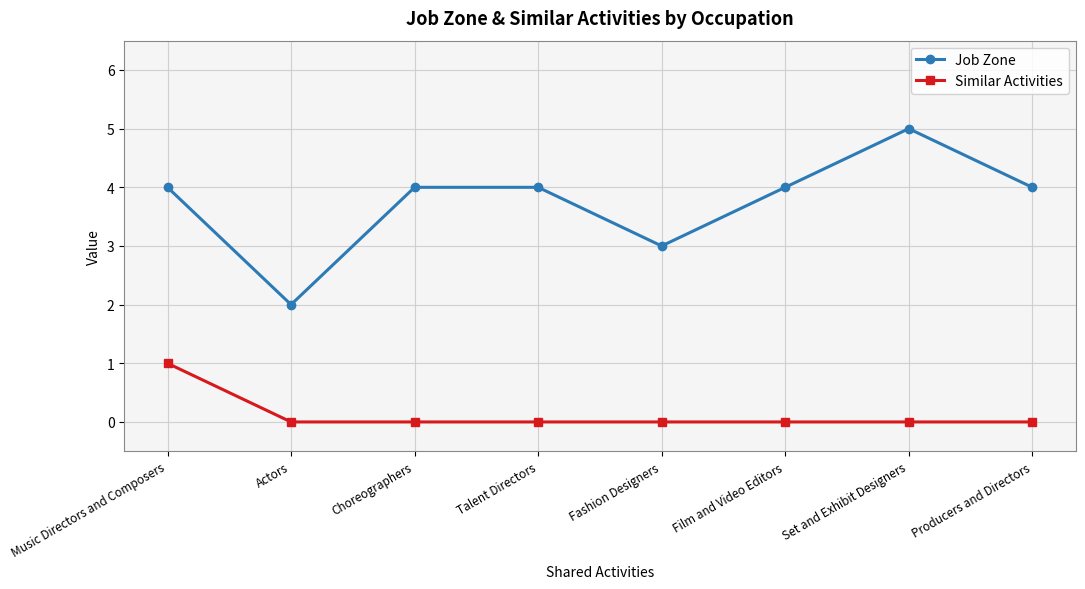

True or false: Job Zone has more than 2 points higher than both neighbors.

False